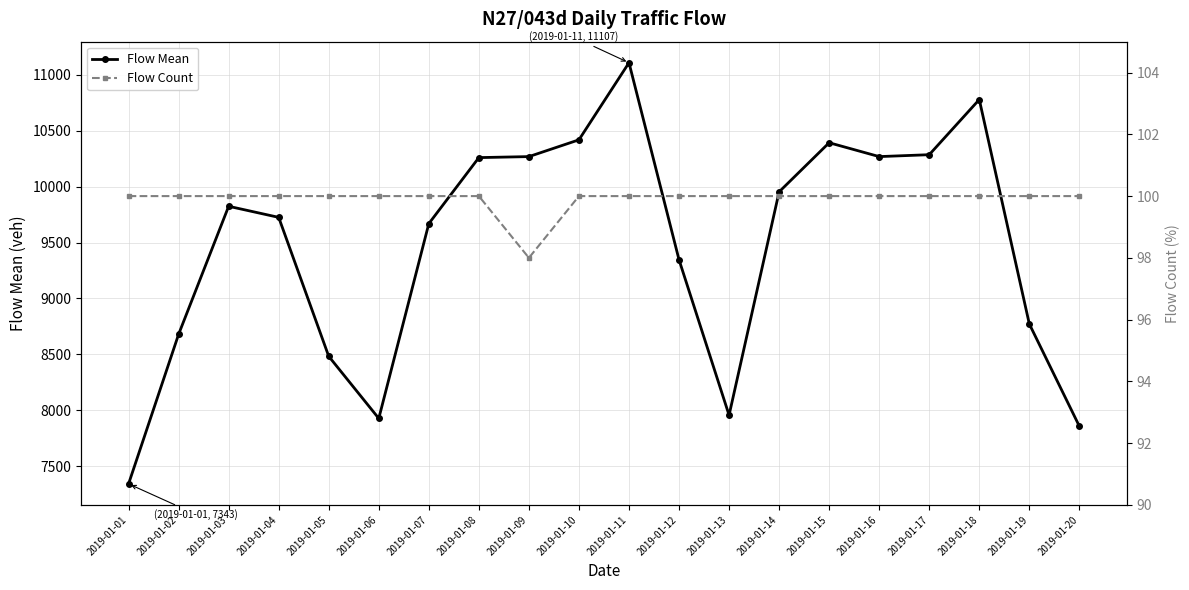

What is the lowest value of the Flow Count series?

98